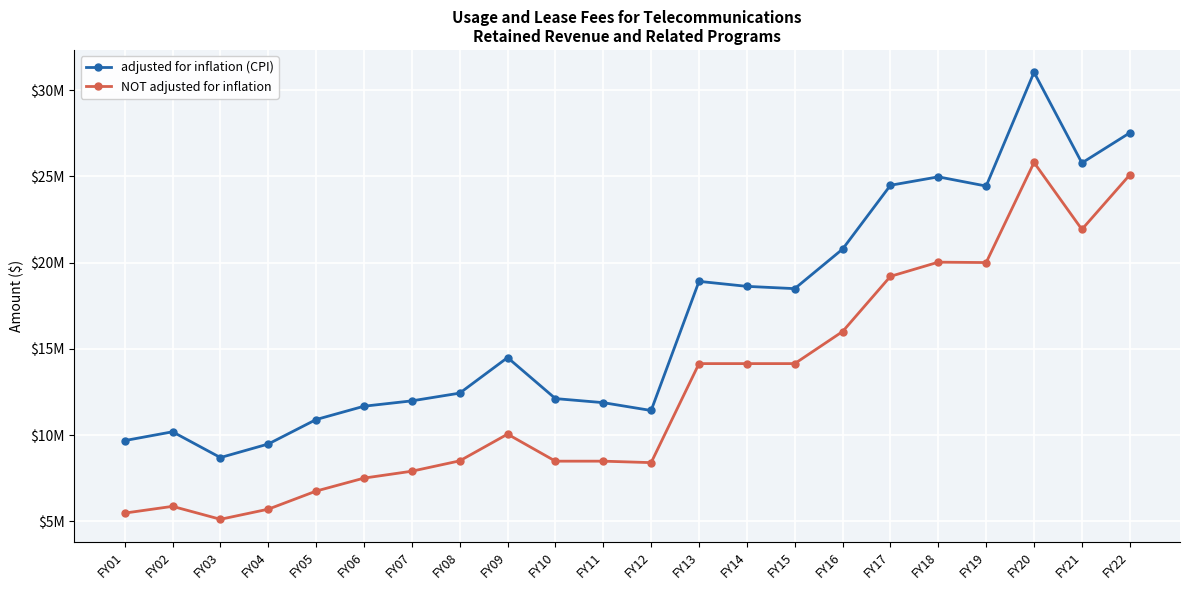

Which series changed the most between FY01 and FY15?

adjusted for inflation (CPI)